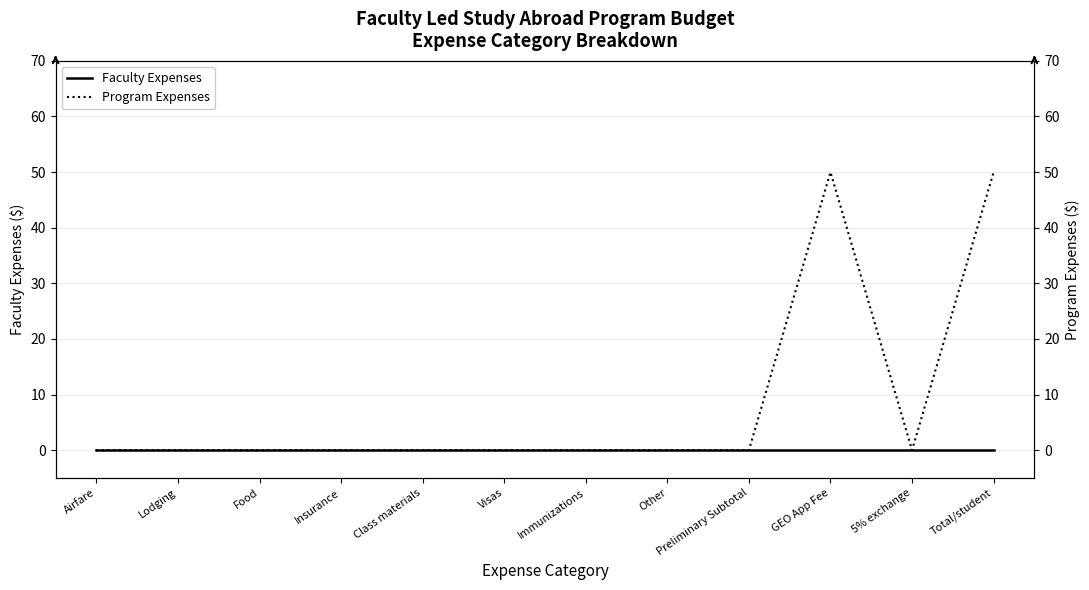

True or false: Faculty Expenses has more than 2 interior local peaks.

False